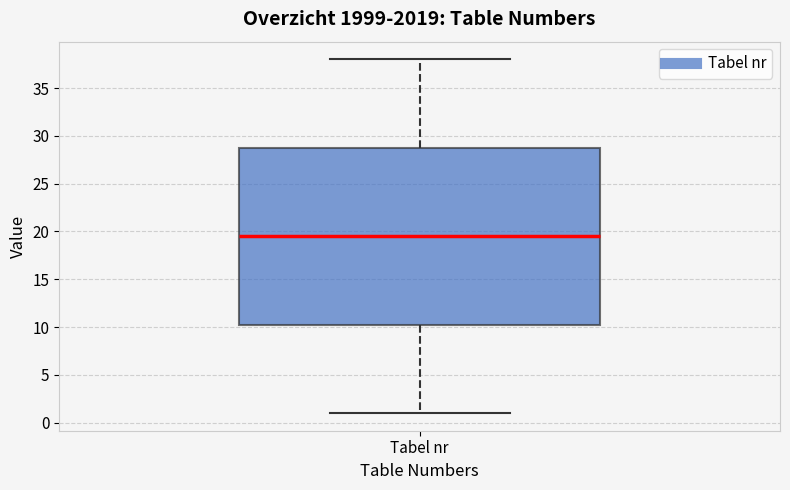

Where does the lower whisker of the box for Tabel nr end on the y-axis? The values are not printed on the chart, so give them approximately, as read against the axis.

1.0